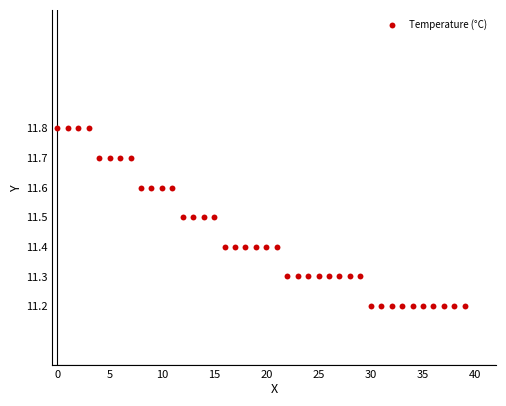

What is the range of Y values (max minus min)?

0.6